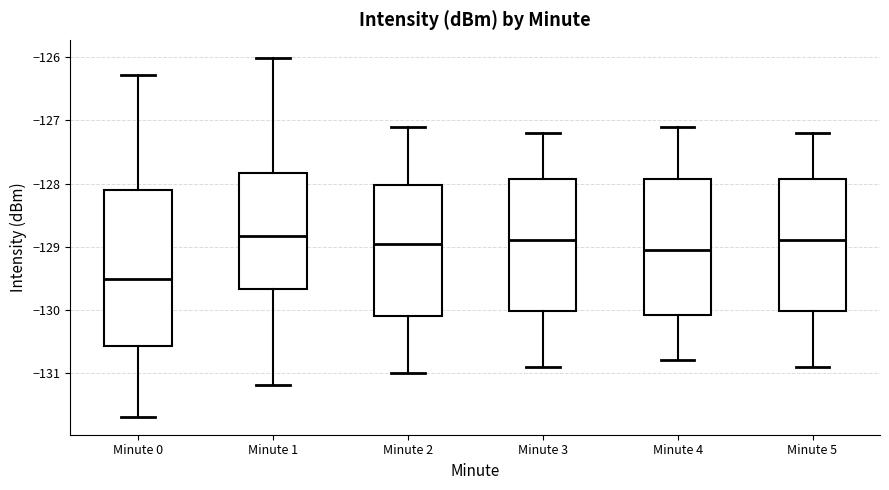

Which box is the tallest, from its lower edge to its upper edge?

Minute 0